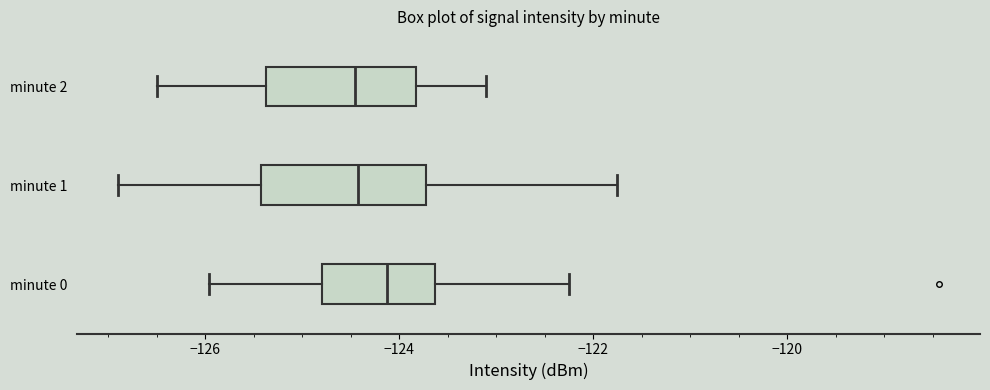

Which box's median line is the furthest to the right?

minute 0